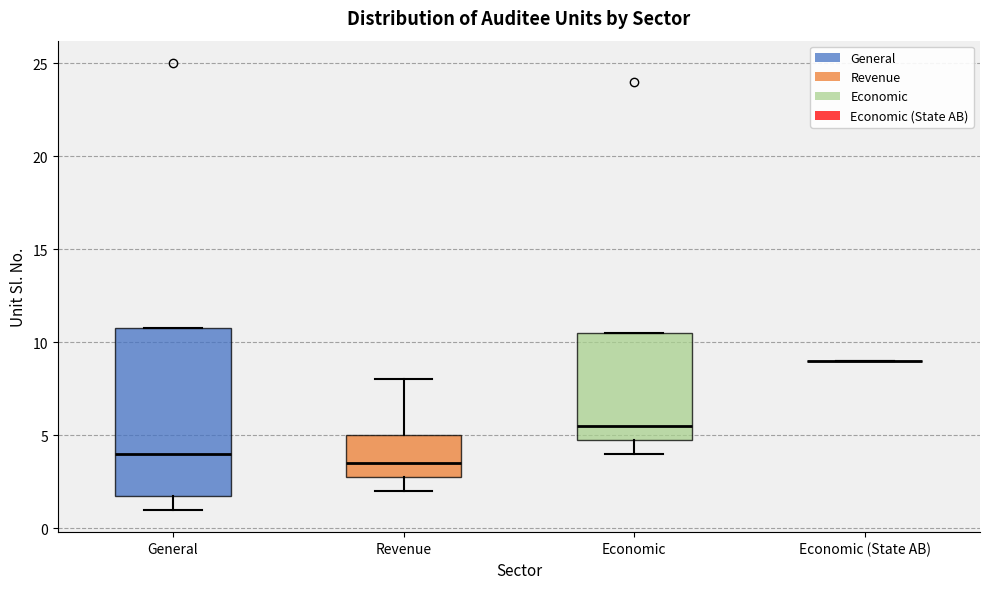

Which box is the tallest, from its lower edge to its upper edge?

General